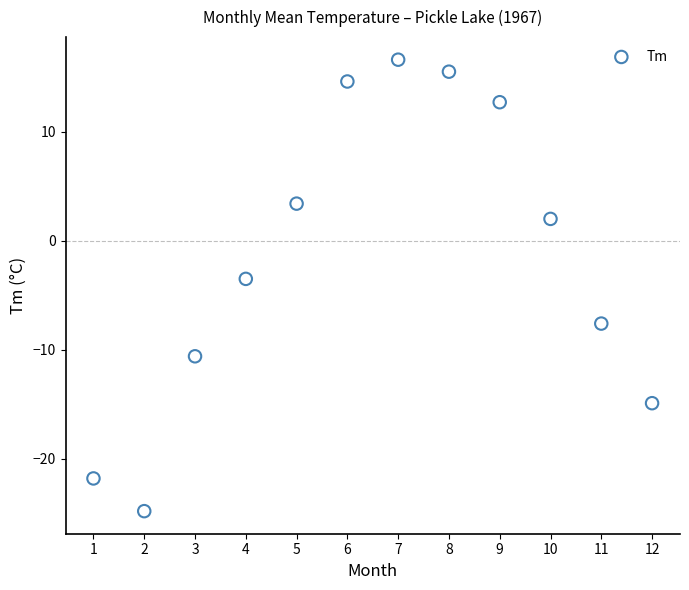

What Y value in the scatter plot is closest to -4?

-3.5